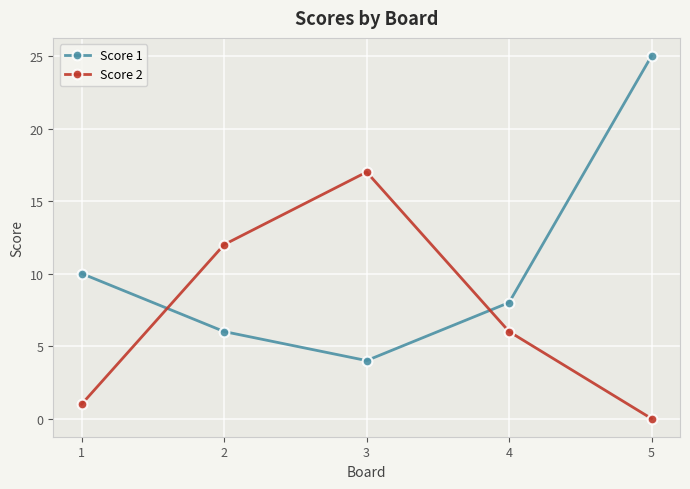

Which series has the widest spread of values?

Score 1